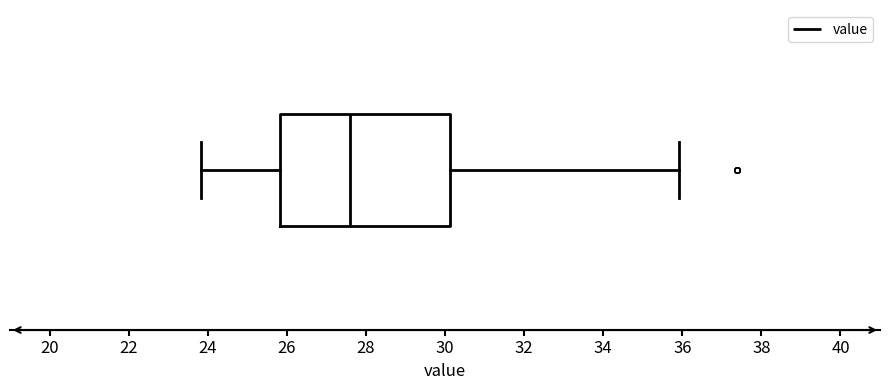

Transcribe this box plot: give where the median line is, the range the box spans, and where the two whiskers end, as read against the x-axis. The values are not printed on the chart, so give them approximately, as read against the axis.

median 27.6, box 25.8 to 30.2, whiskers 23.8 to 36.0